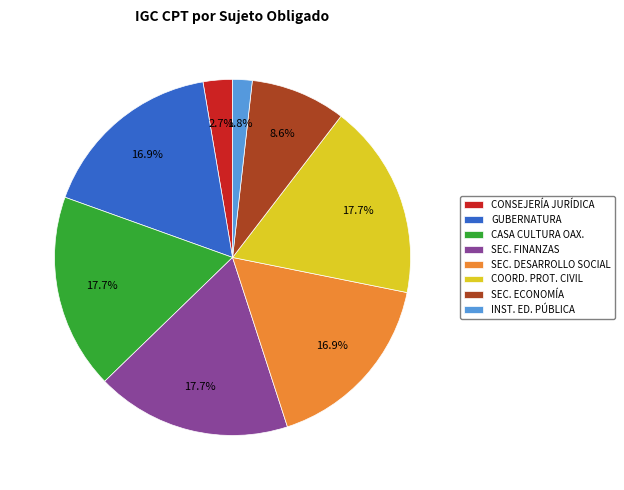

Does any single category account for the majority?

No